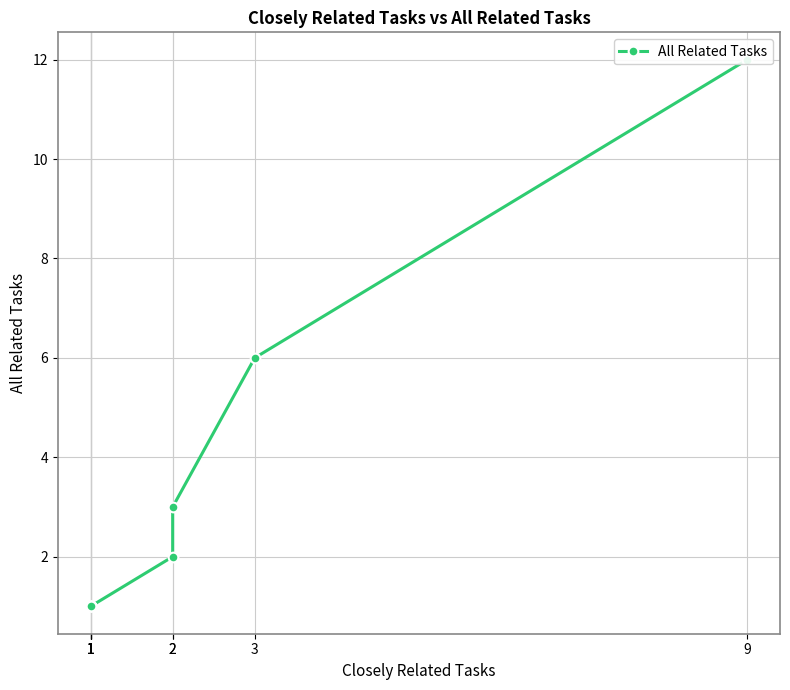

What is the minimum value shown in the chart?

1